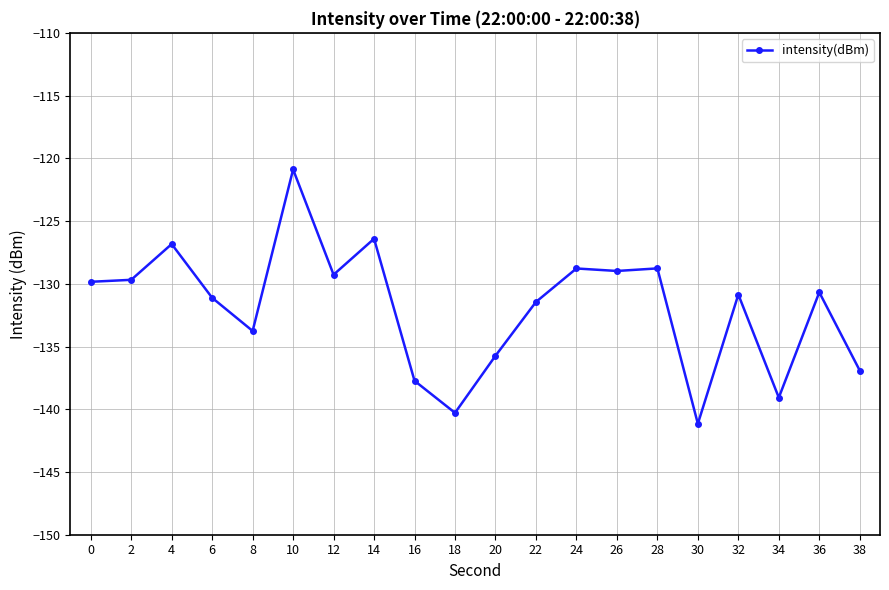

What is the difference between the maximum and second lowest values?

19.4